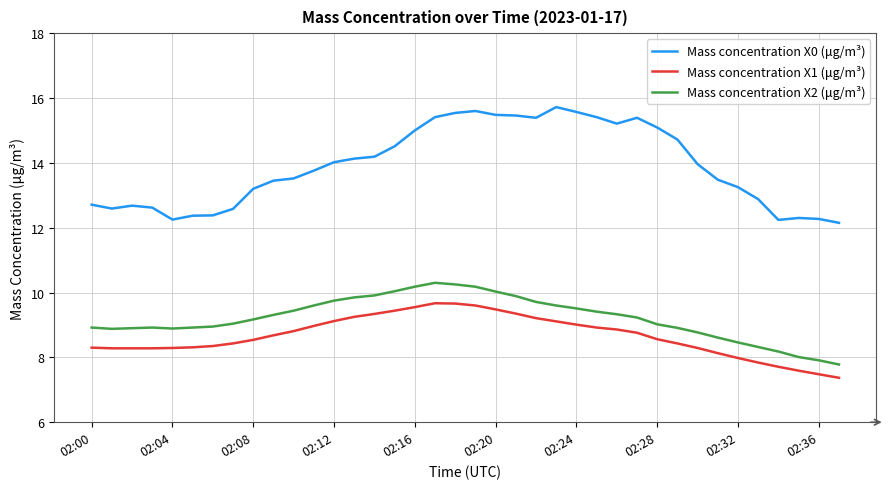

What is the difference between the maximum and minimum values in the Mass concentration X1 (μg/m³) series?

2.3